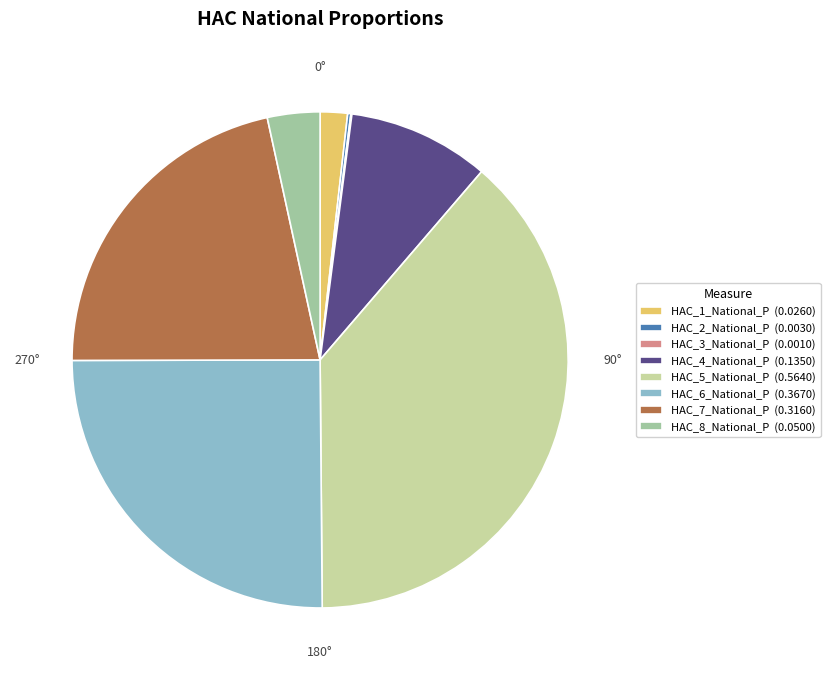

The HAC_6_National_P (0.3670) slice represents 25% of the pie. True or false?

True